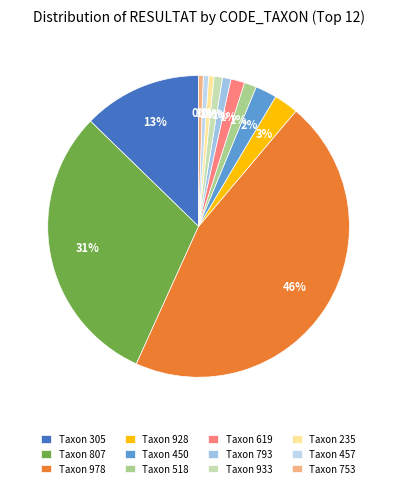

Rank the categories by value from lowest to highest.

753, 235, 457, 793, 933, 518, 619, 450, 928, 305, 807, 978